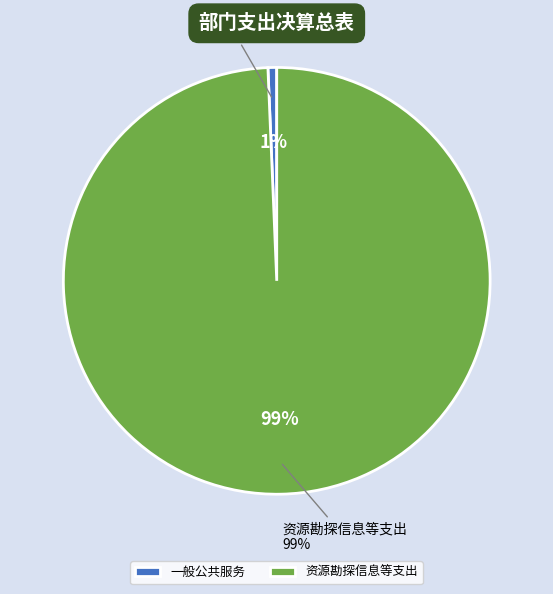

Combined, do 资源勘探信息等支出 and 一般公共服务 account for over 50%?

Yes